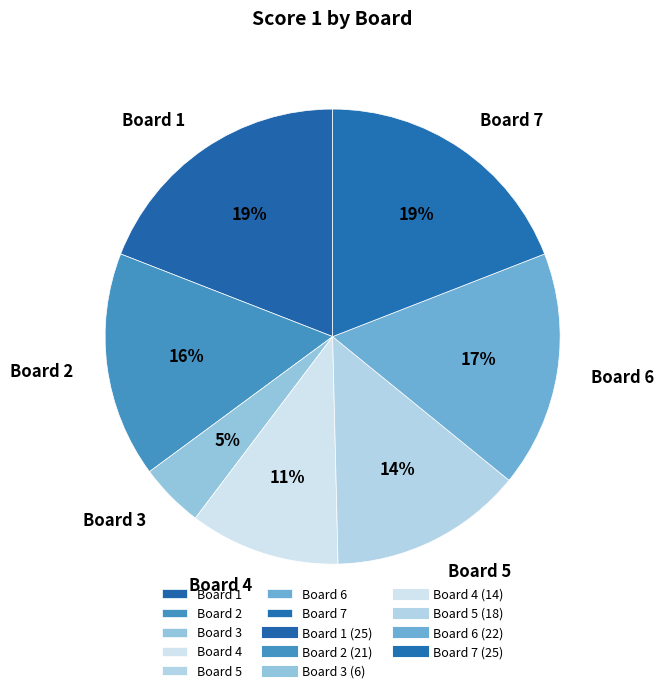

Is Board 5 the majority of the pie?

No